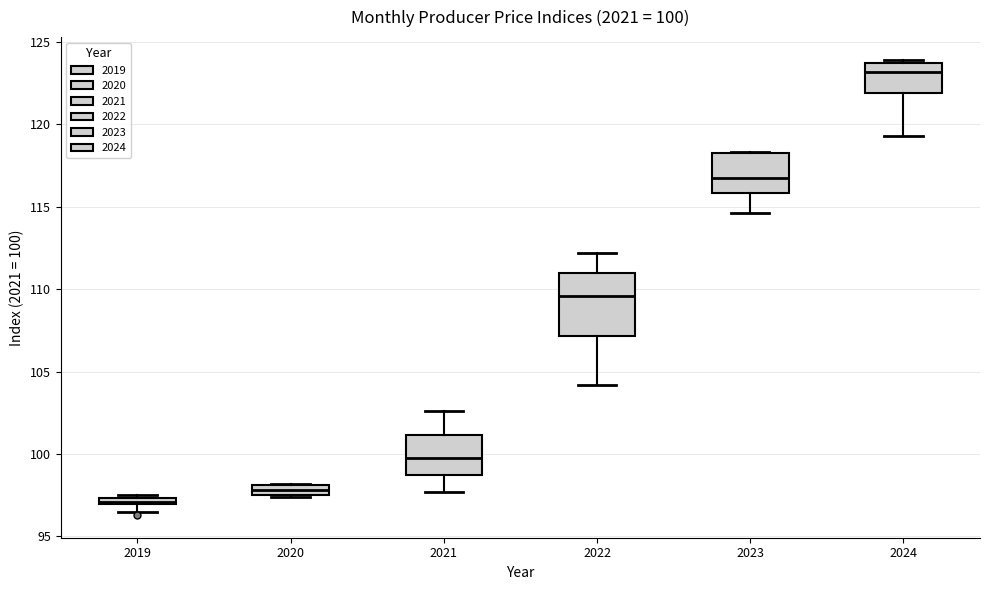

Which box's median line is the lowest?

2019